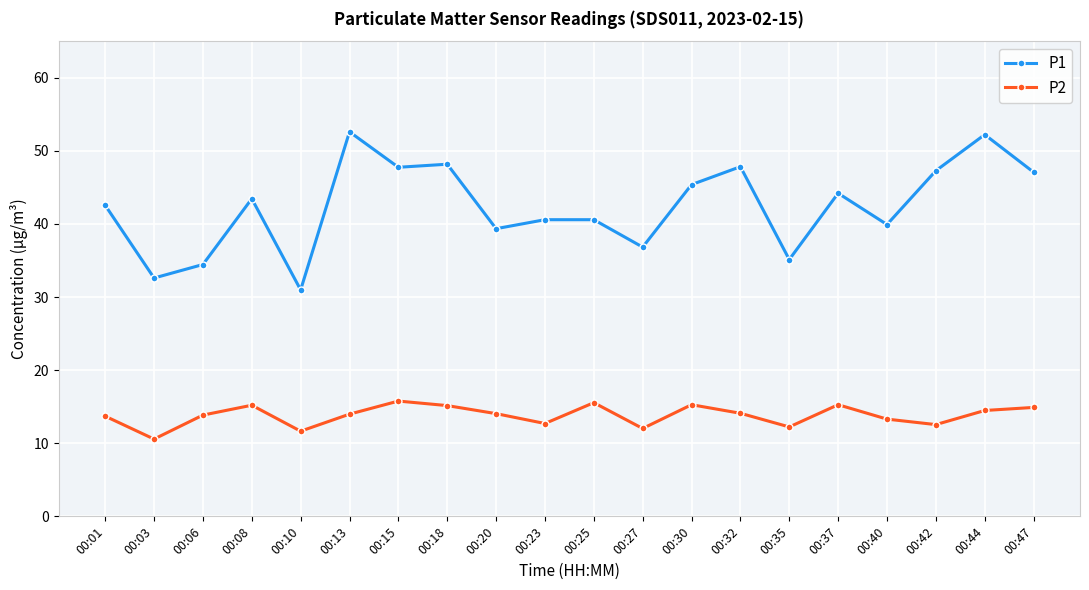

At how many categories does at least one series exceed 25?

20